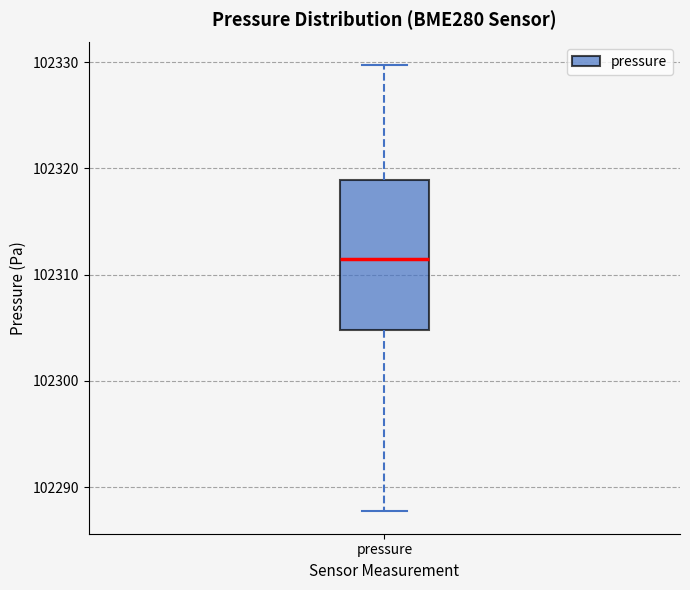

Transcribe this box plot: give where the median line is, the range the box spans, and where the two whiskers end, as read against the y-axis. The values are not printed on the chart, so give them approximately, as read against the axis.

median 102312, box 102305 to 102319, whiskers 102288 to 102330